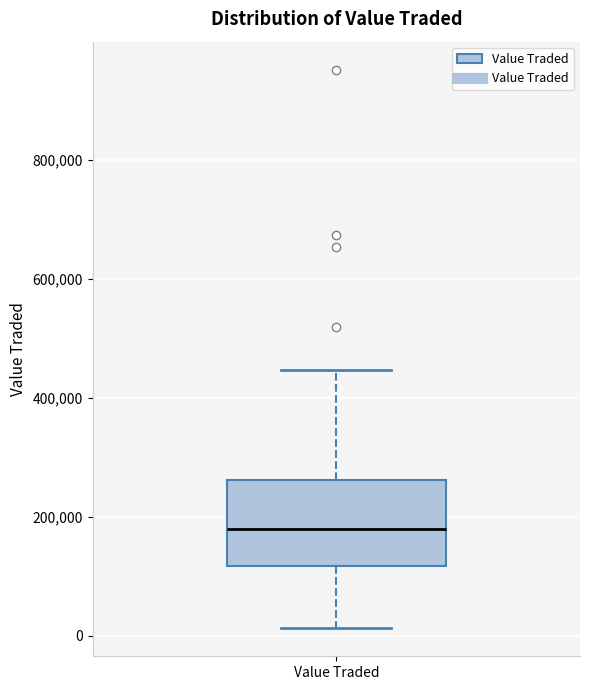

Transcribe this box plot: give where the median line is, the range the box spans, and where the two whiskers end, as read against the y-axis. The values are not printed on the chart, so give them approximately, as read against the axis.

median 180000, box 120000 to 260000, whiskers 20000 to 440000